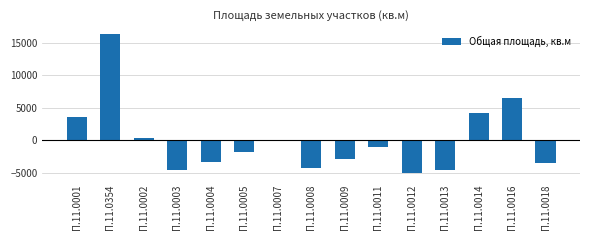

Between П.11.0002 and П.11.0008, which is larger?

П.11.0002